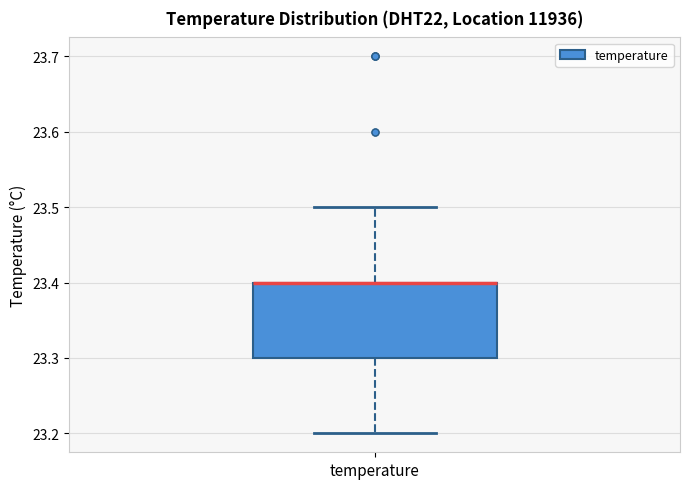

Read this box plot against the y-axis: the position of the median line, the range covered by the box, and the ends of both whiskers. The values are not printed on the chart, so give them approximately, as read against the axis.

median 23.4 (drawn on the box's upper edge), box 23.3 to 23.4, whiskers 23.2 to 23.5